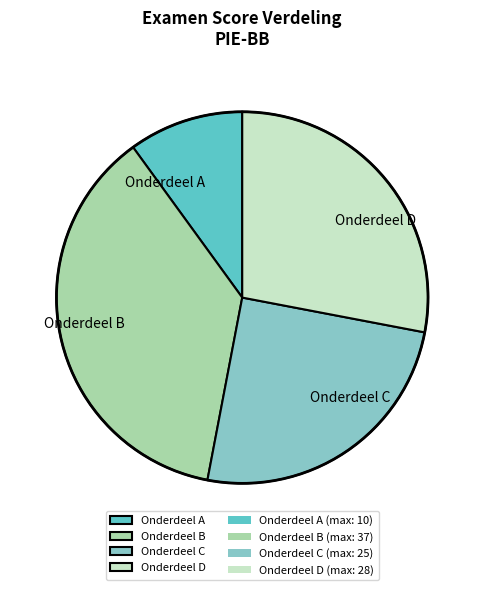

Is Onderdeel B the majority of the pie?

No